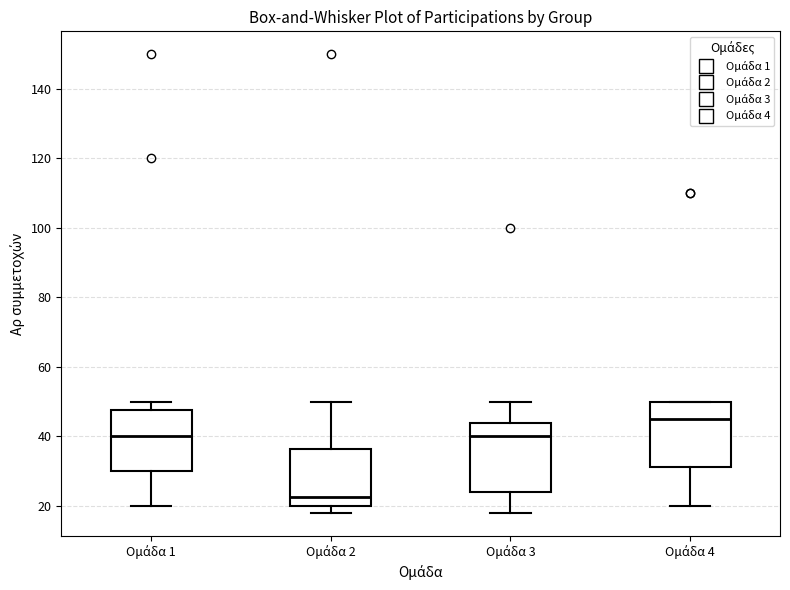

Reading left to right, read every box against the y-axis: the position of its median line, the range the box covers, and the ends of its whiskers. The values are not printed on the chart, so give them approximately, as read against the axis.

Ομάδα 1: median 40, box 30 to 48, whiskers 20 to 50
Ομάδα 2: median 22, box 20 to 36, whiskers 18 to 50
Ομάδα 3: median 40, box 24 to 44, whiskers 18 to 50
Ομάδα 4: median 46, box 32 to 50, whiskers 20 to 50